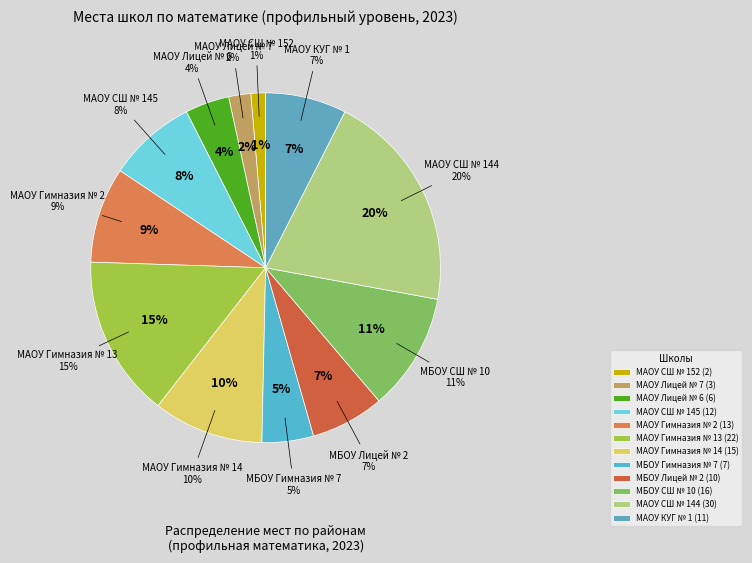

Approximately how many times larger is the value at МБОУ Гимназия № 7 compared to МАОУ СШ № 145?

0.6